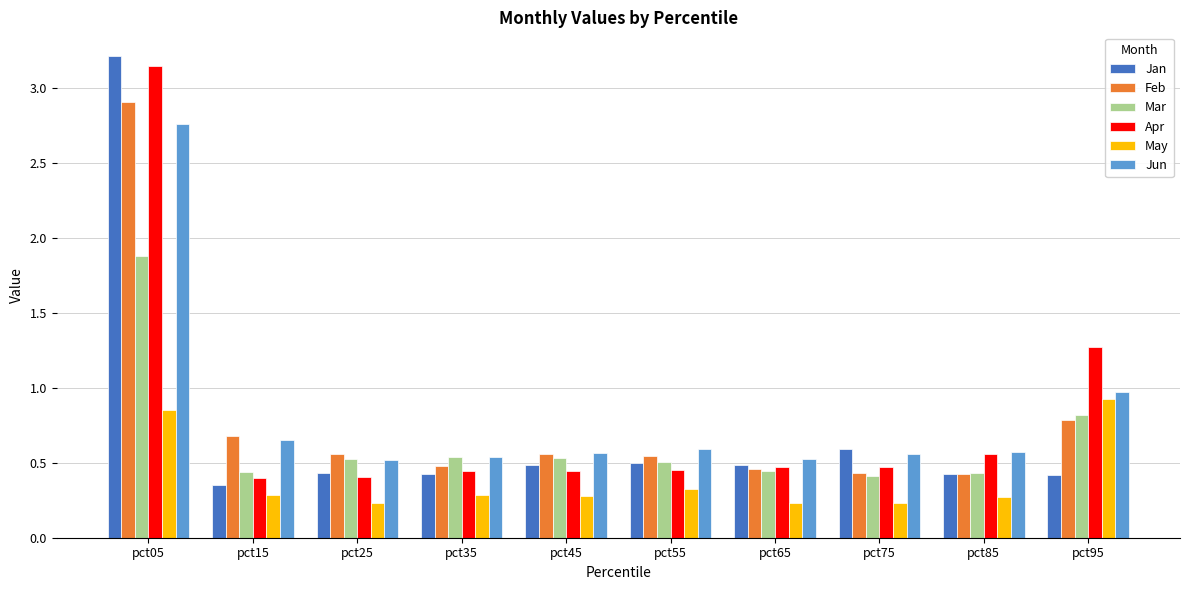

What is the total value across all series at pct95?

5.2